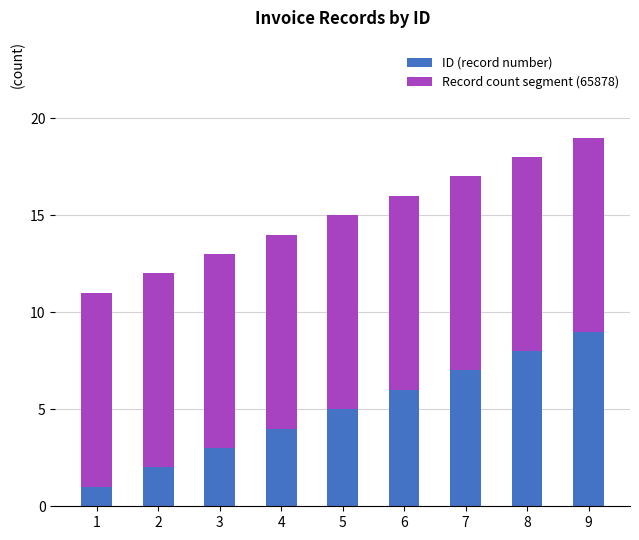

Are the bars grouped side by side (vs. stacked)?

No